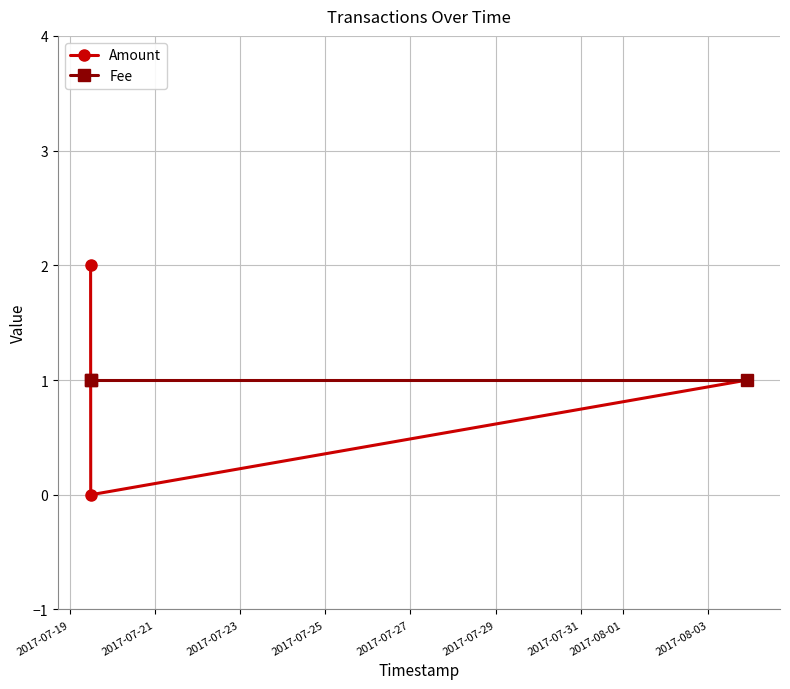

Which series has the largest range (max minus min)?

Amount